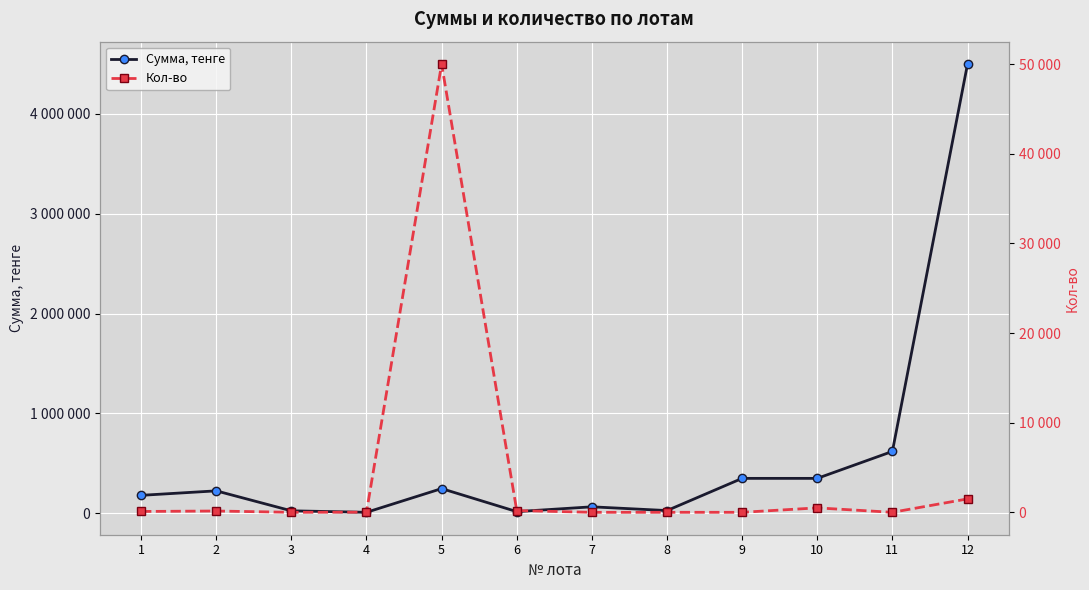

Reading left to right, extract all data points from this chart.

Сумма, тенге: 1=180000	2=225000	3=25000	4=10000	5=247500	6=17000	7=65000	8=27500	9=350000	10=350000	11=620000	12=4500000
Кол-во: 1=100	2=150	3=5	4=20	5=50000	6=200	7=5	8=5	9=5	10=500	11=5	12=1500